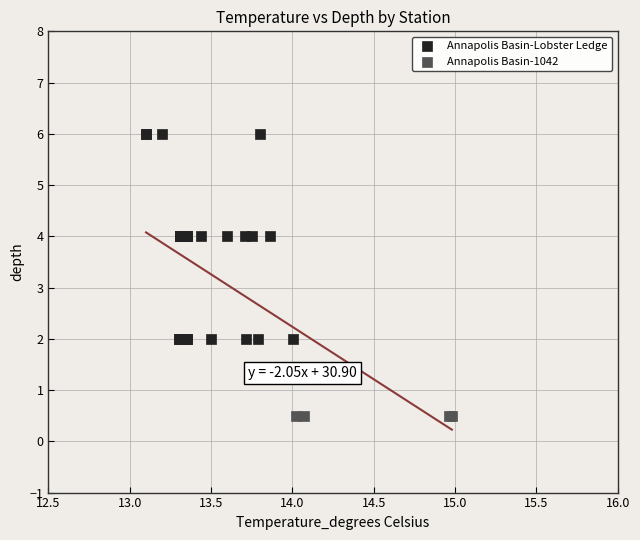

Which series contains the highest Y value?

Annapolis Basin-Lobster Ledge